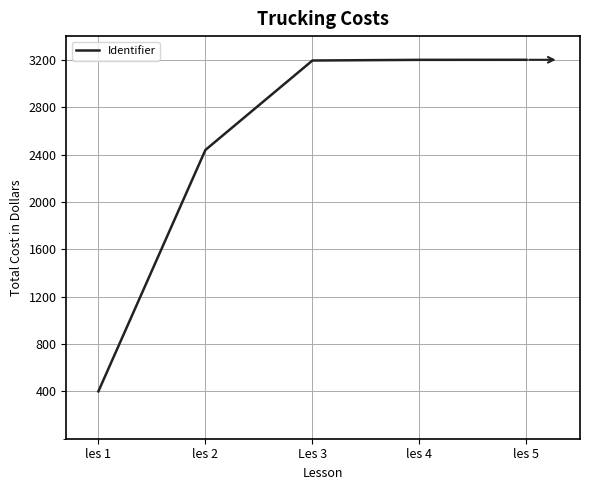

What is the sum of all values?

12432.1